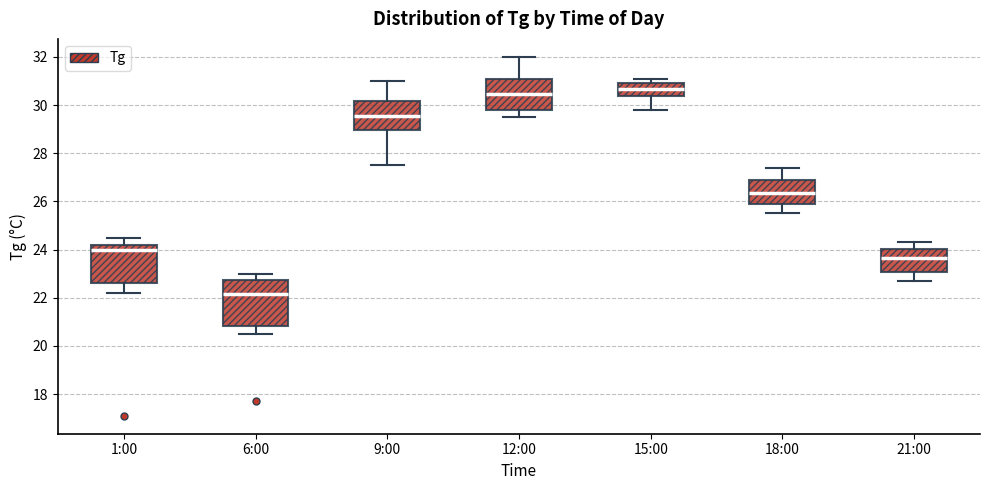

Which box is the tallest, from its lower edge to its upper edge?

6:00